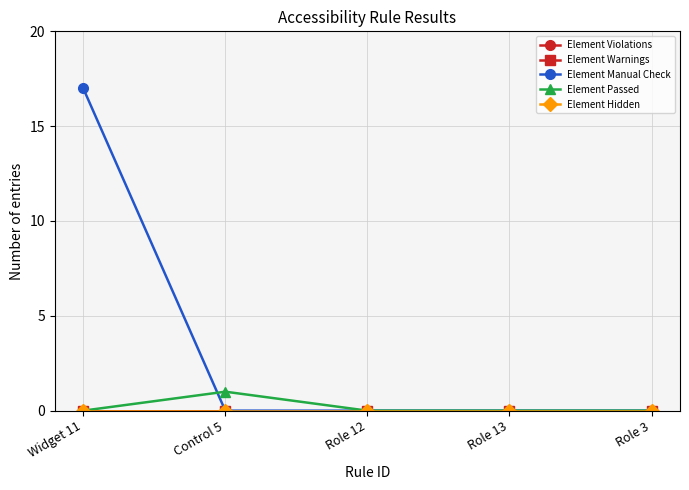

Is this an area chart (filled region under the line)?

No